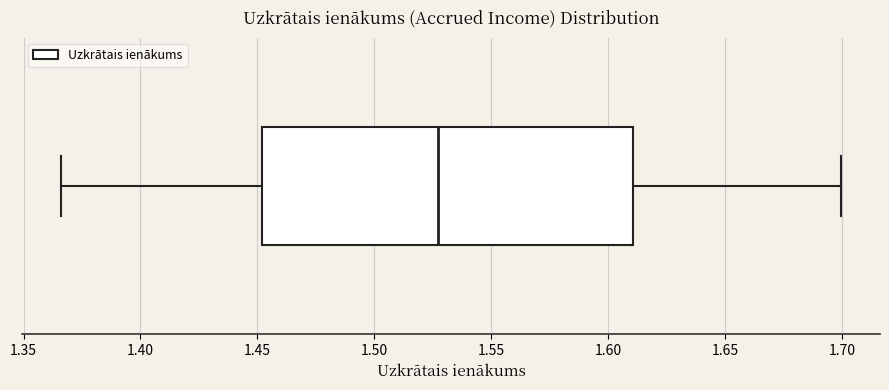

Read this box plot against the x-axis: the position of the median line, the range covered by the box, and the ends of both whiskers. The values are not printed on the chart, so give them approximately, as read against the axis.

median 1.525, box 1.450 to 1.610, whiskers 1.365 to 1.700